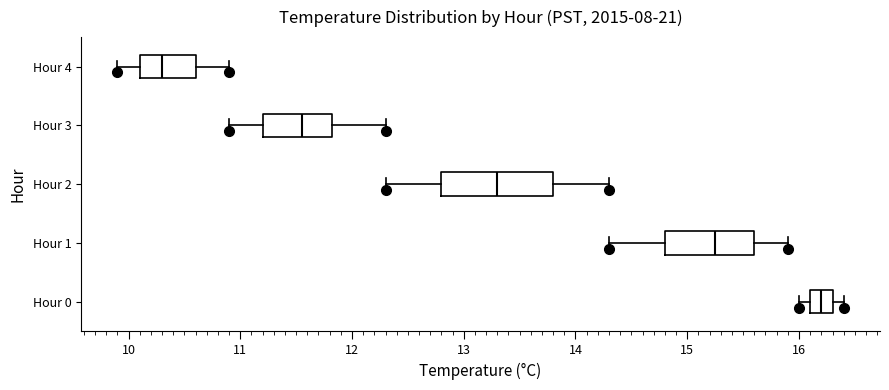

Comparing the boxes themselves (not the whiskers), which one is the widest?

Hour 2